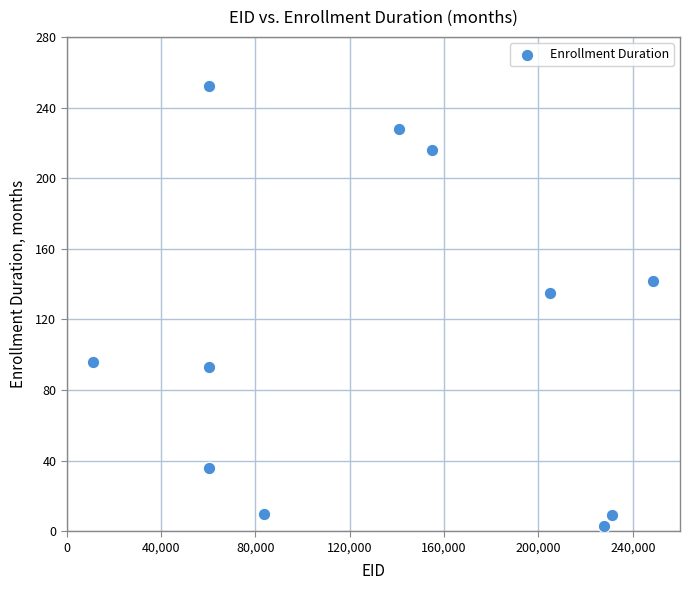

What is the average Y value?

111